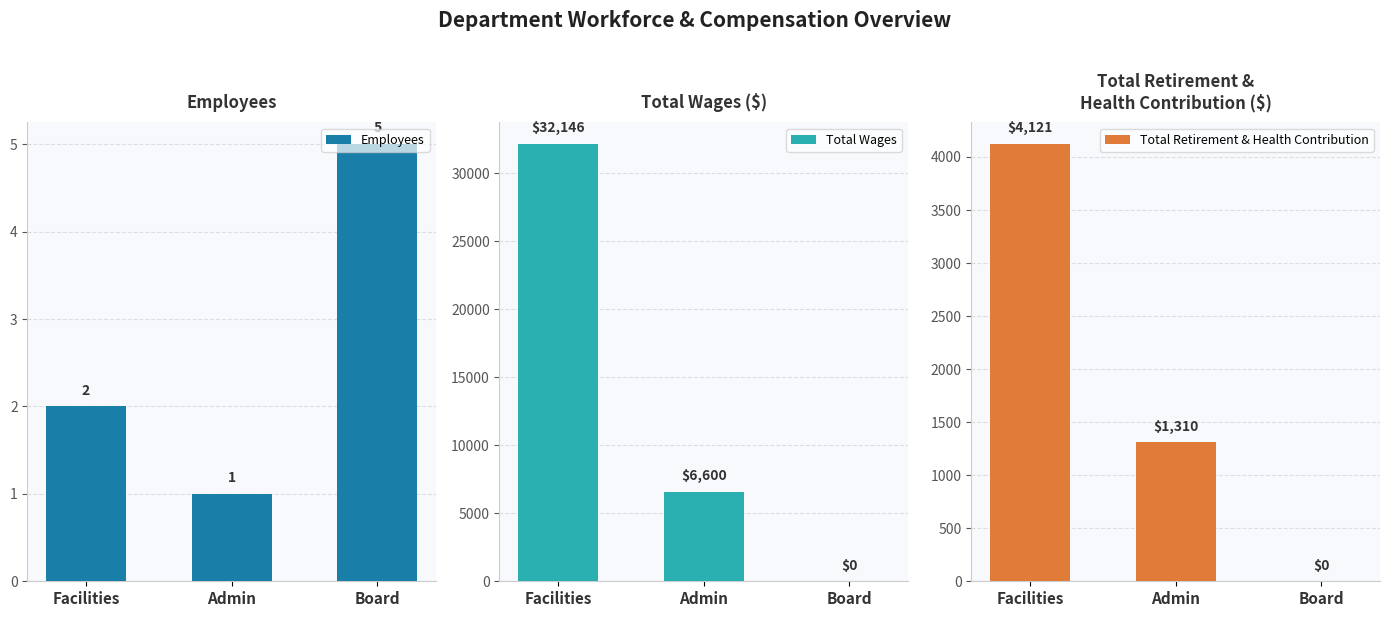

At which category does the chart reach its minimum across all series?

Board